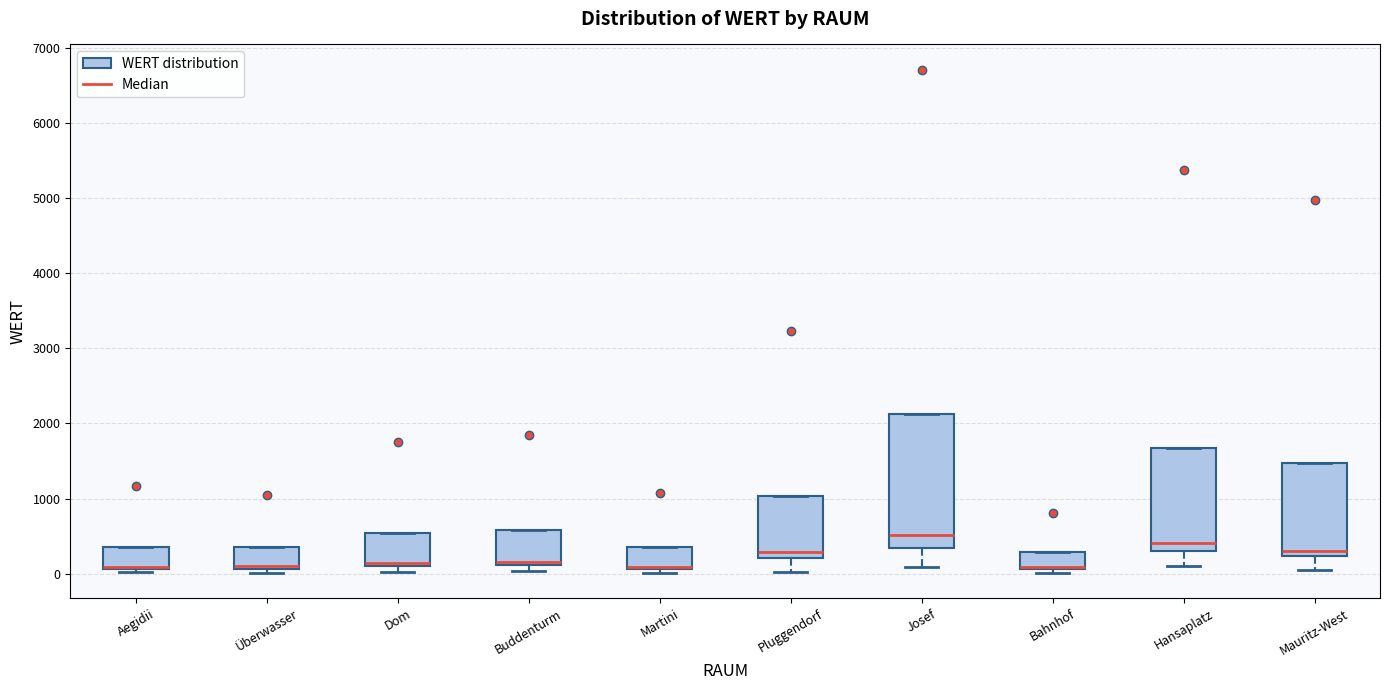

Where is the upper edge of the box for Hansaplatz on the y-axis? The values are not printed on the chart, so give them approximately, as read against the axis.

1700